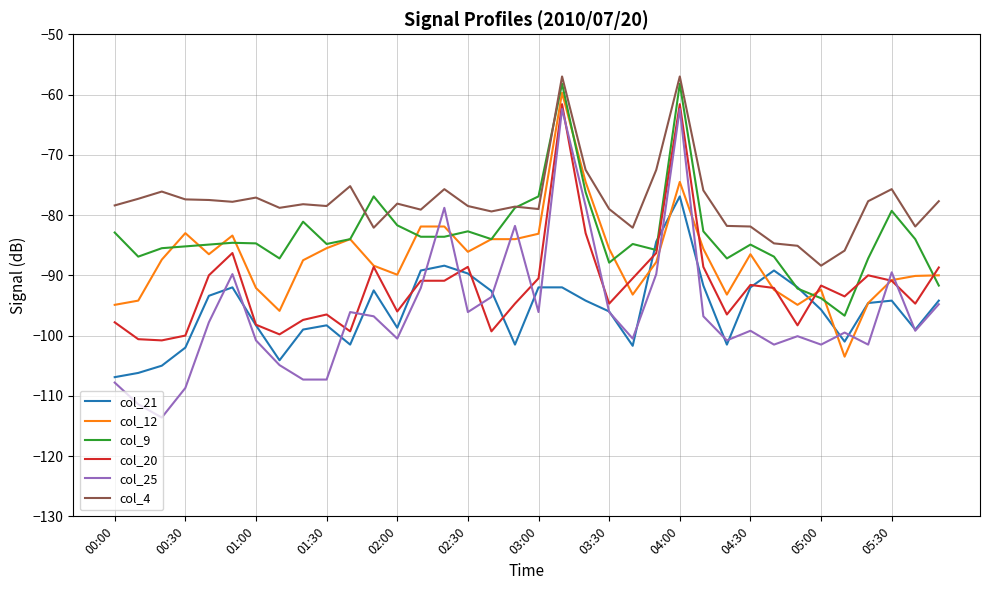

What is the lowest value of the col_20 series?

-100.8